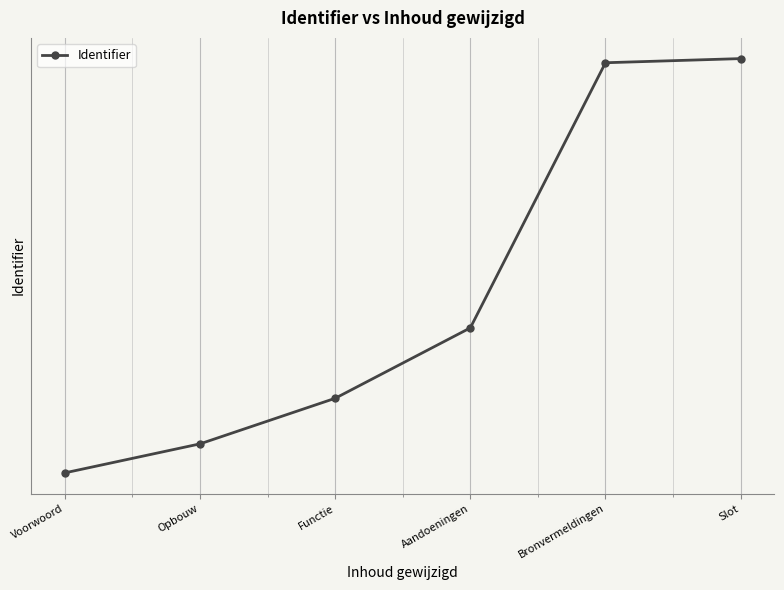

Rank the categories by value from lowest to highest.

Voorwoord, Opbouw, Functie, Aandoeningen, Bronvermeldingen, Slot